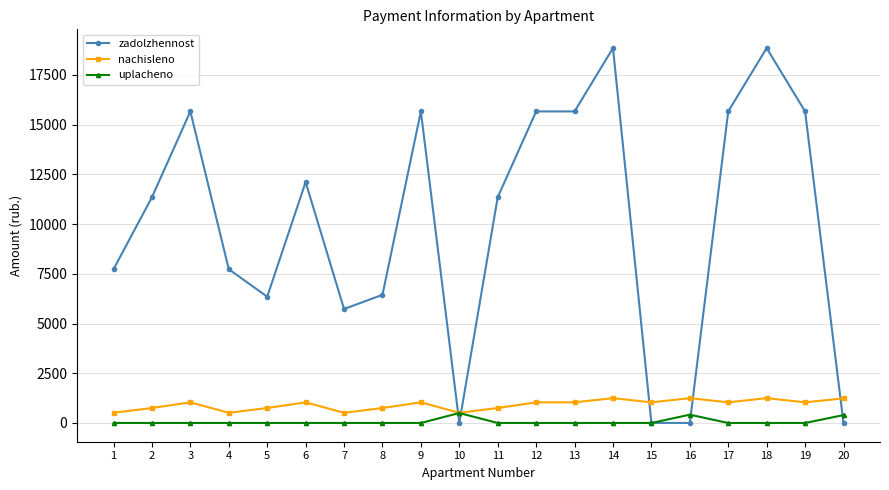

Is it true that zadolzhennost equals 7729.7 at 1?

True